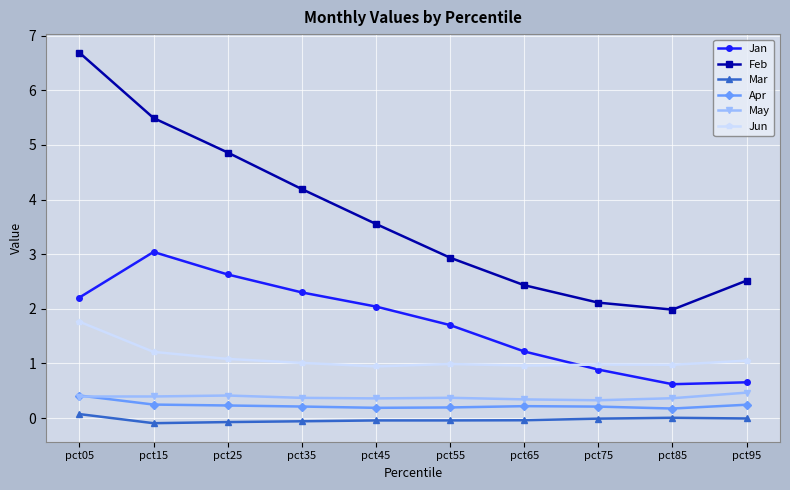

What is the greatest value displayed?

6.7